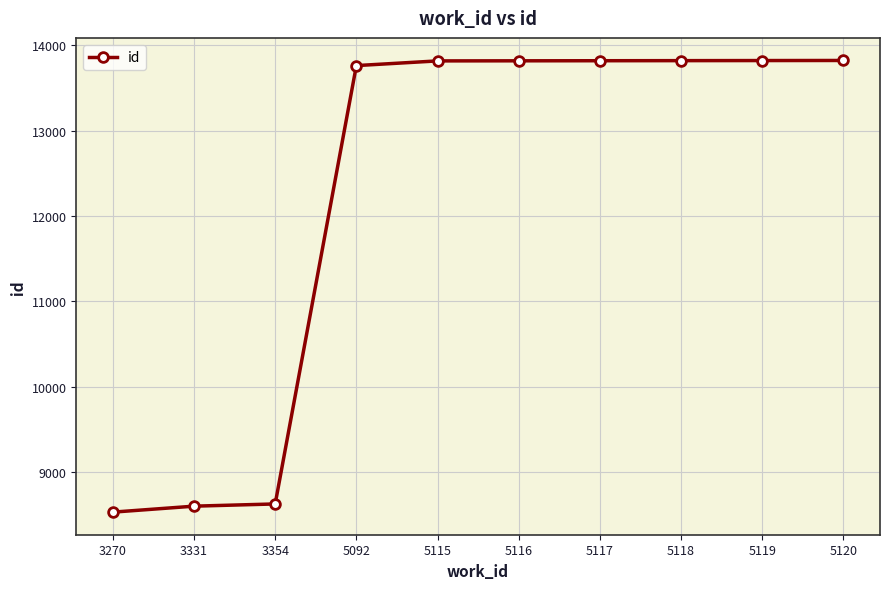

How many lines are shown in the chart?

1